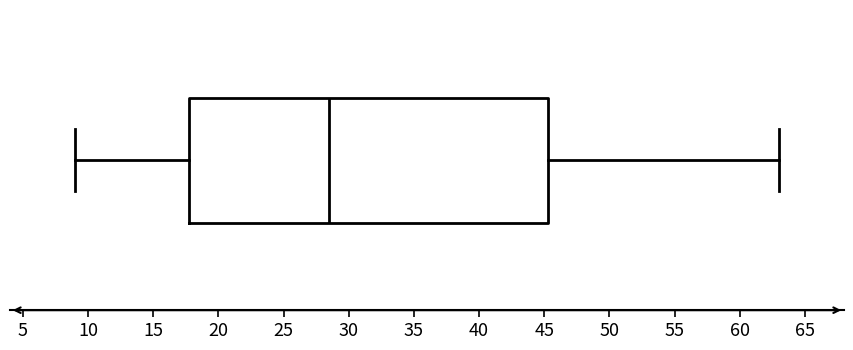

Read this box plot against the x-axis: the position of the median line, the range covered by the box, and the ends of both whiskers. The values are not printed on the chart, so give them approximately, as read against the axis.

median 28.5, box 18.0 to 45.5, whiskers 9.0 to 63.0